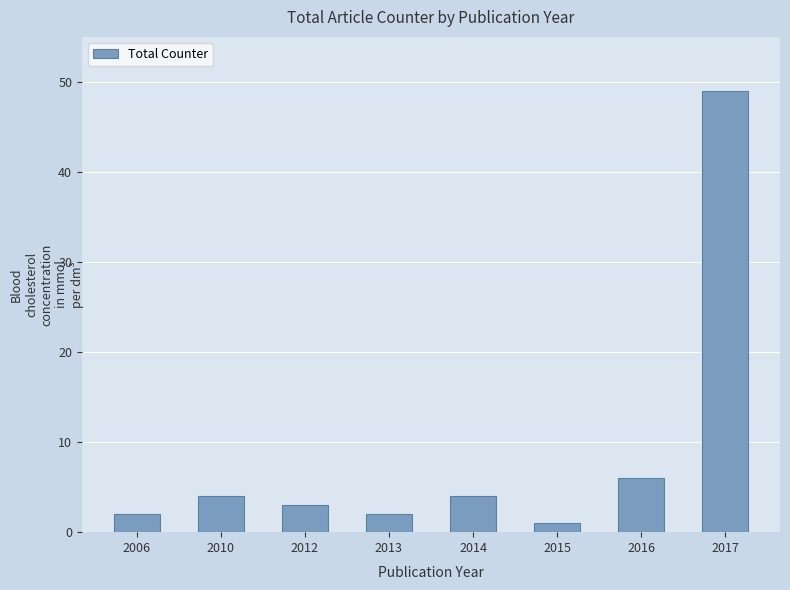

How many data points does each series have?

8